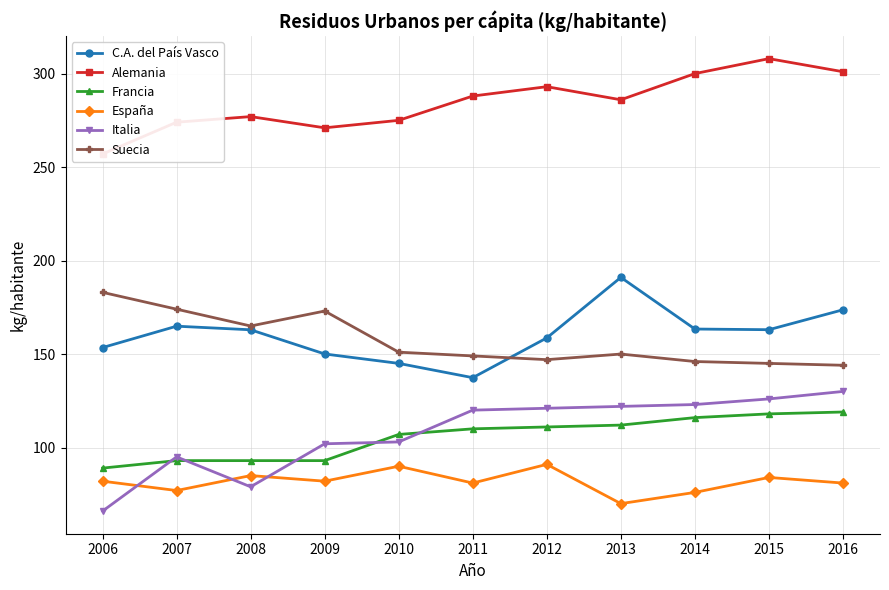

Which series has the widest spread of values?

Italia